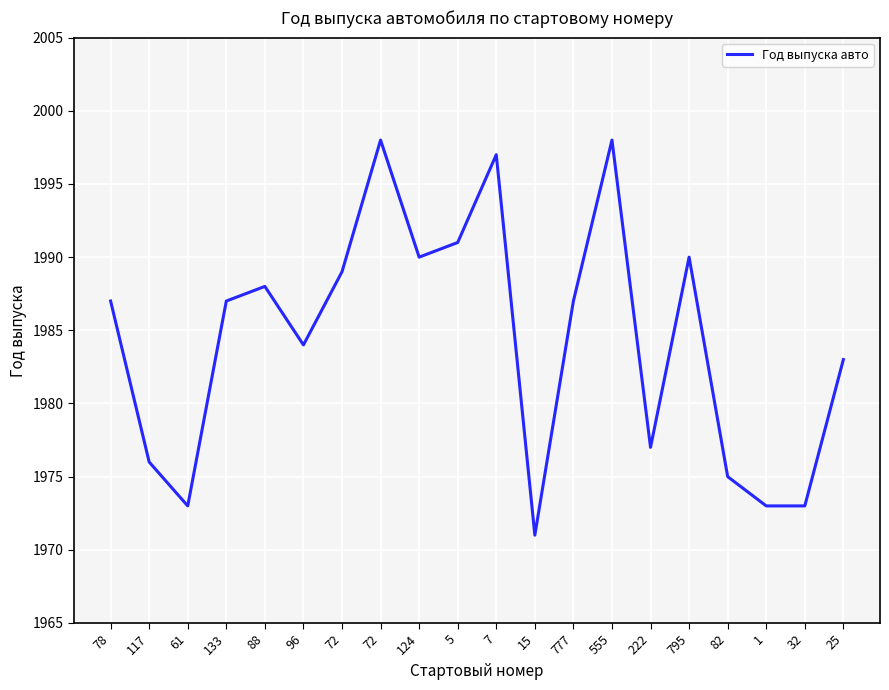

The chart shows a value of 2784 at 124. True or false?

False